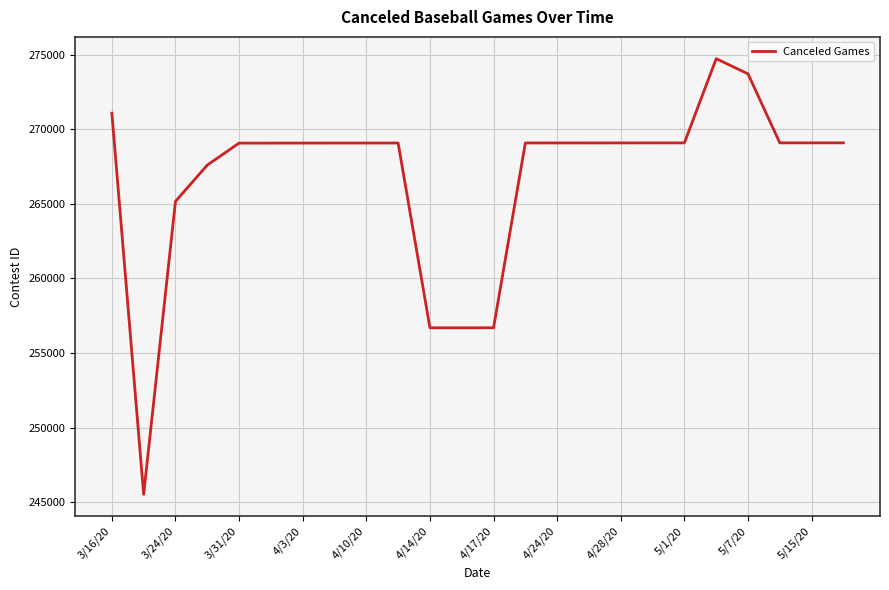

What is the difference between the maximum and minimum values?

29210